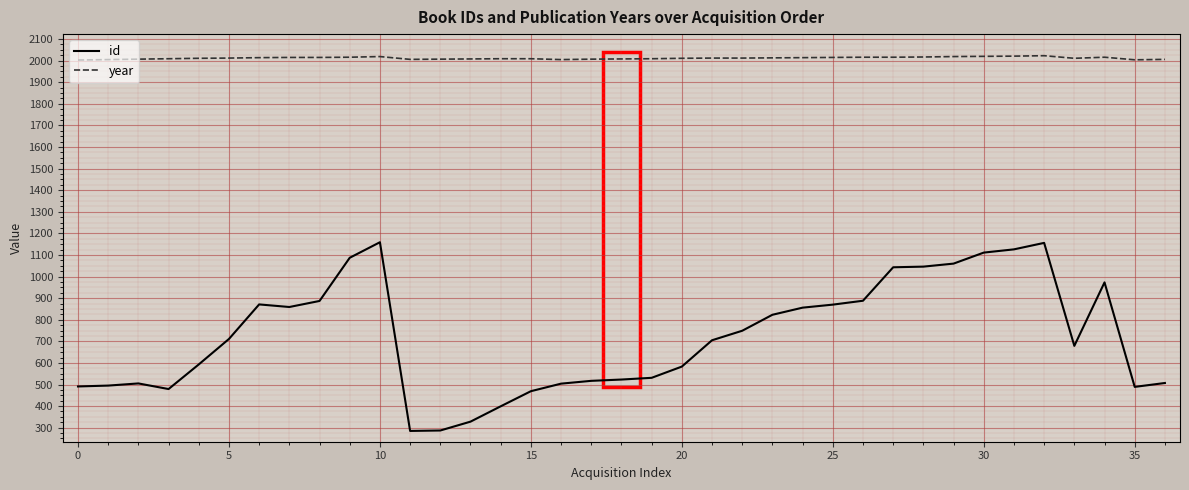

Is this an area chart (filled region under the line)?

No